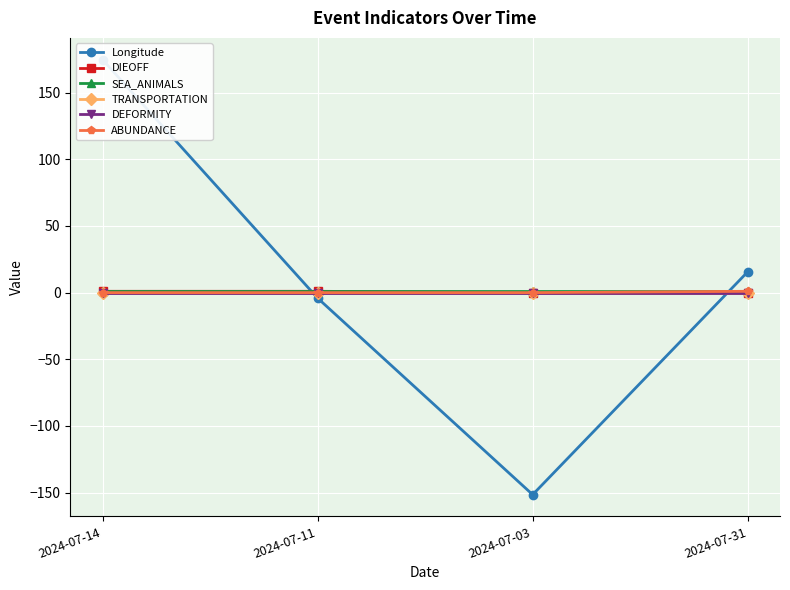

True or false: Longitude and DIEOFF intersect in this chart.

True